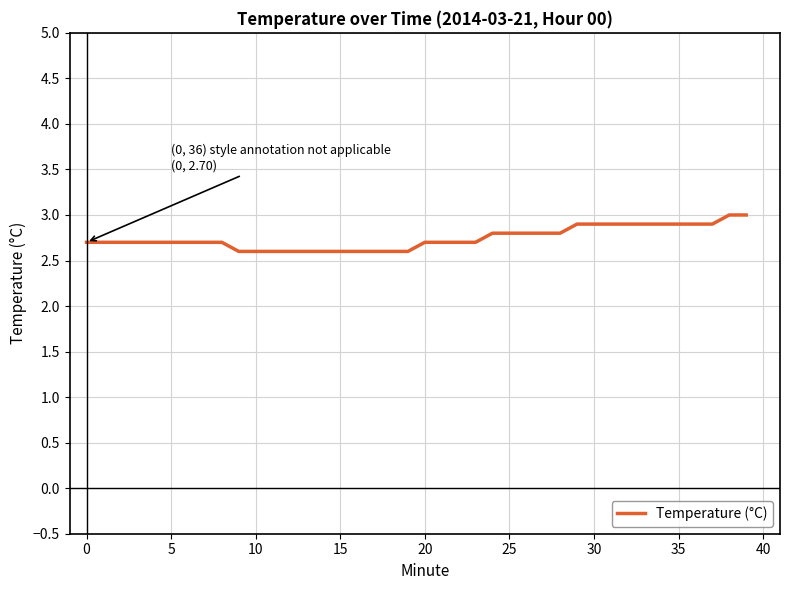

What is the minimum value shown in the chart?

2.6